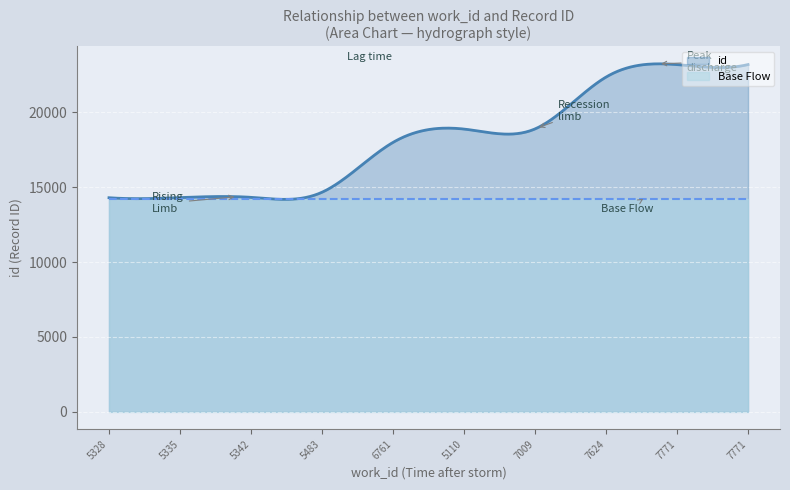

Rank the categories by value from lowest to highest.

5328, 5335, 5342, 5483, 6761, 5110, 7009, 7624, 7771, 7771